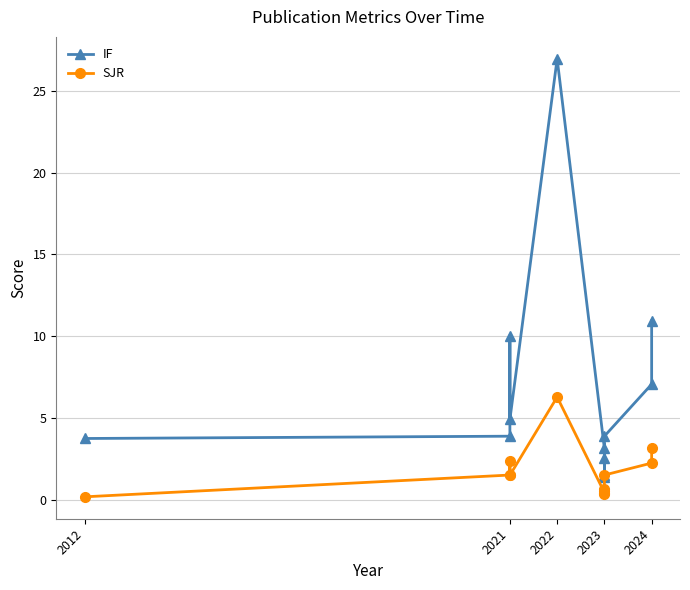

True or false: SJR and IF intersect in this chart.

False